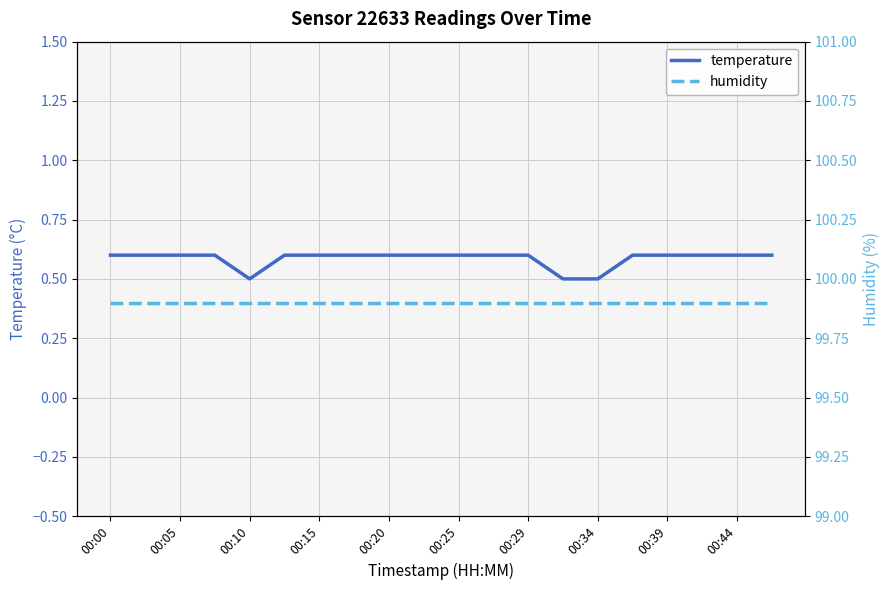

The temperature series shows 0.2 at 00:34. True or false?

False